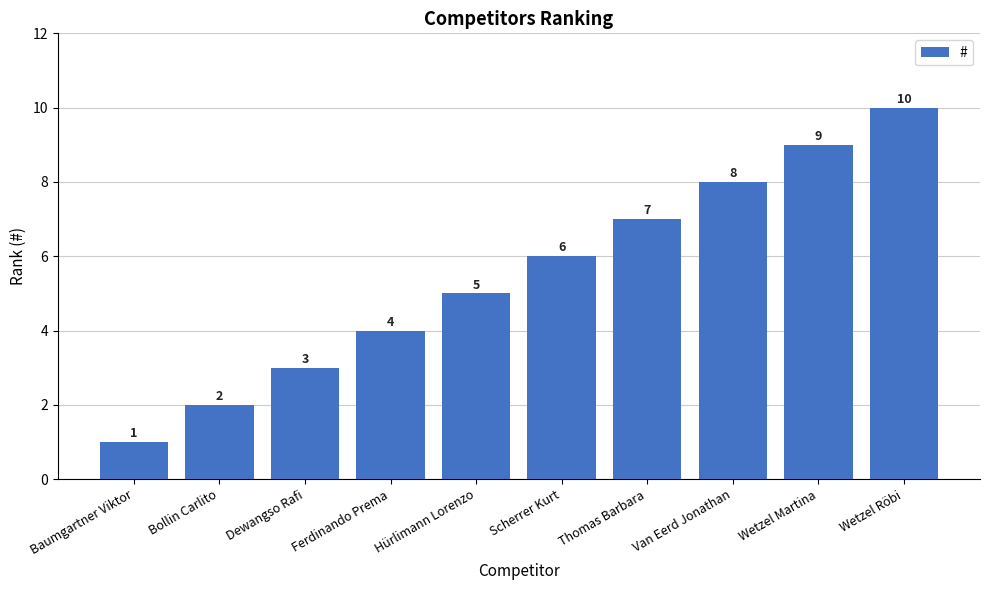

Is it true that the value at Dewangso Rafi is 3?

True